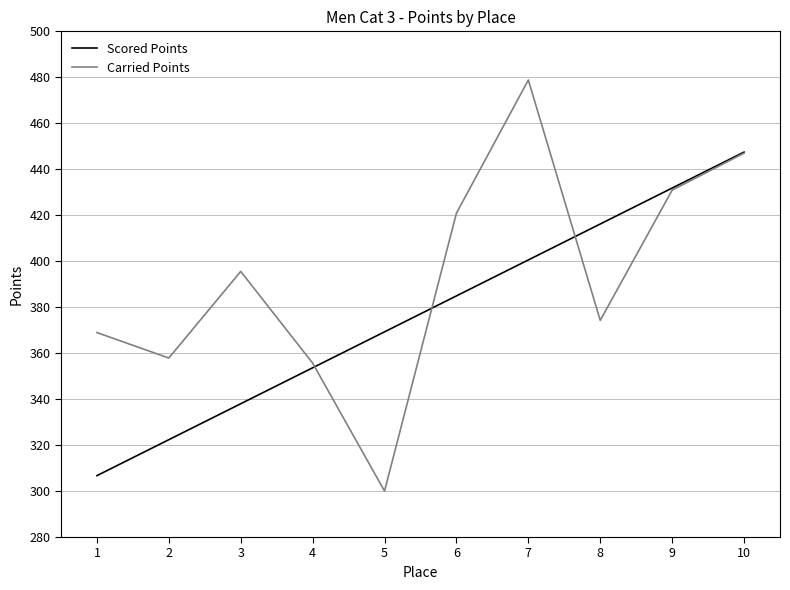

What is the sum of the Carried Points values at 8 and 1?

743.2